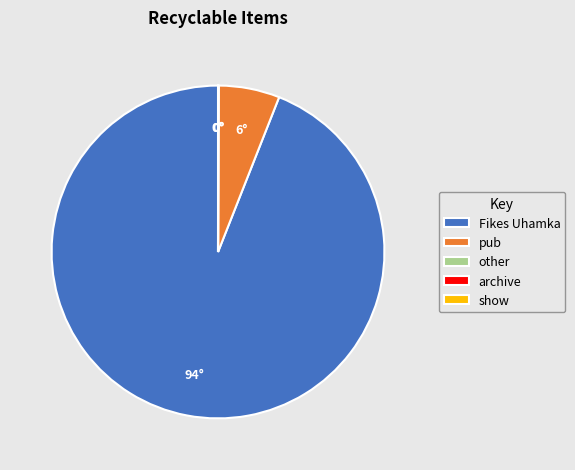

Which slice represents more than half of the pie?

Fikes Uhamka